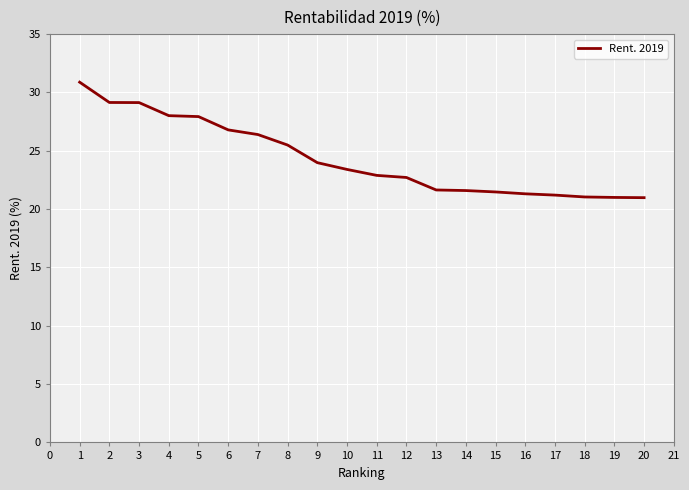

What is the smallest value displayed?

21.0